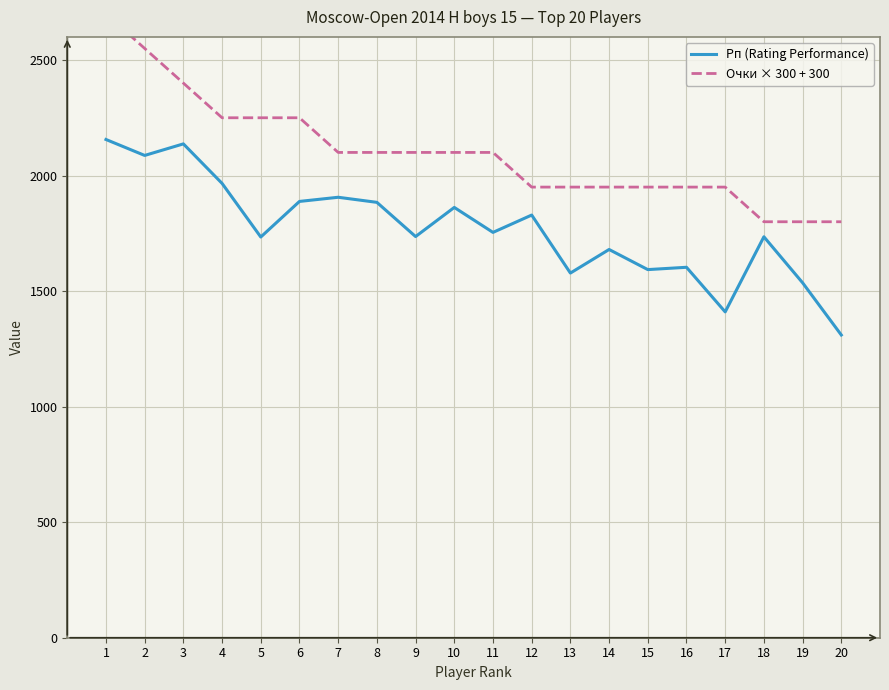

What is the sum of all Очки × 300 + 300 values?

42000